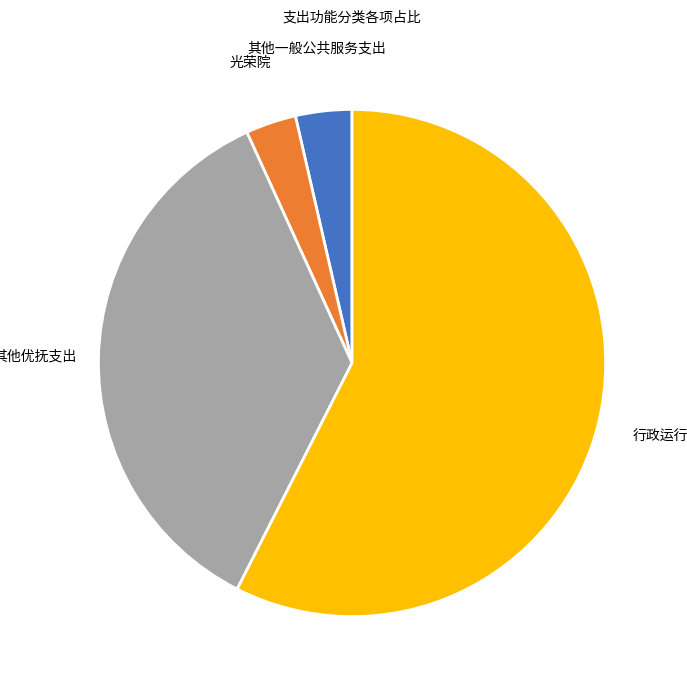

Does any single category account for the majority?

Yes